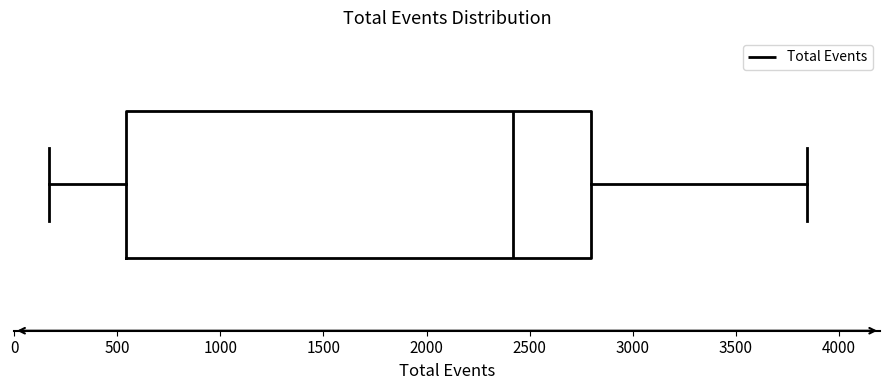

Where does the left whisker of the box end on the x-axis? The values are not printed on the chart, so give them approximately, as read against the axis.

150